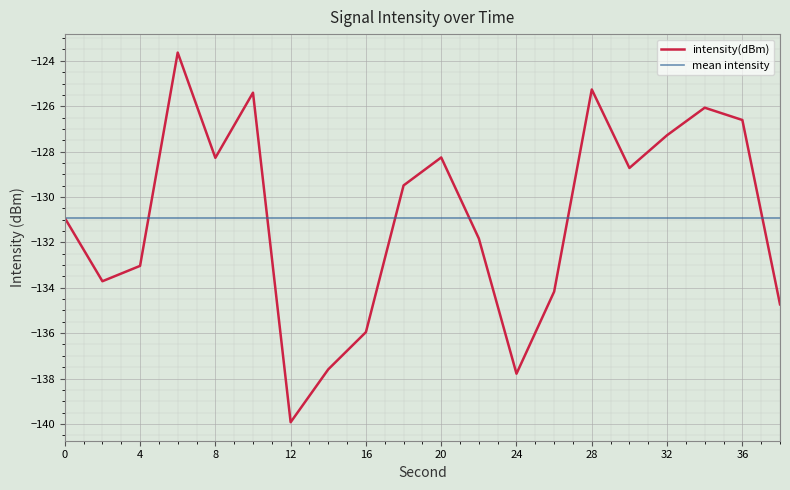

At which label does intensity(dBm) reach its minimum?

12